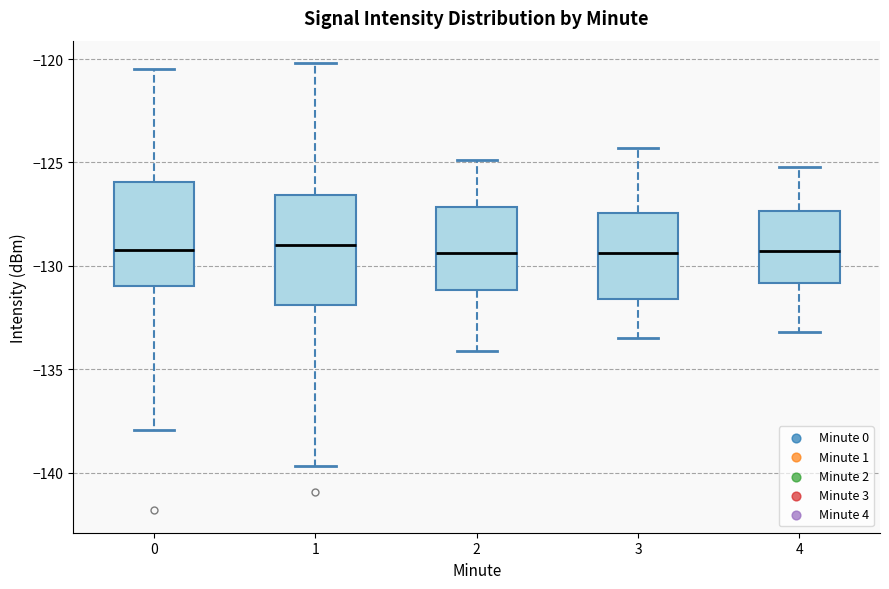

Reading left to right, transcribe this box plot: for each box, give where its median line is, the range the box spans, and where its two whiskers end, as read against the y-axis. The values are not printed on the chart, so give them approximately, as read against the axis.

0: median -129.0, box -131.0 to -126.0, whiskers -138.0 to -120.5
1: median -129.0, box -132.0 to -126.5, whiskers -139.5 to -120.0
2: median -129.5, box -131.0 to -127.0, whiskers -134.0 to -125.0
3: median -129.5, box -131.5 to -127.5, whiskers -133.5 to -124.5
4: median -129.5, box -131.0 to -127.5, whiskers -133.0 to -125.0